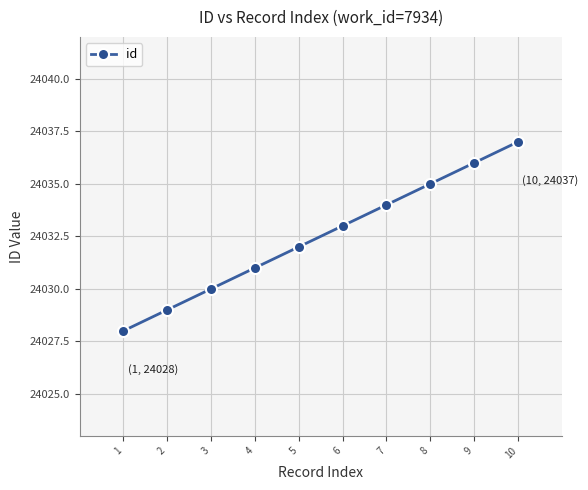

List the labels in order of value, smallest first.

1, 2, 3, 4, 5, 6, 7, 8, 9, 10